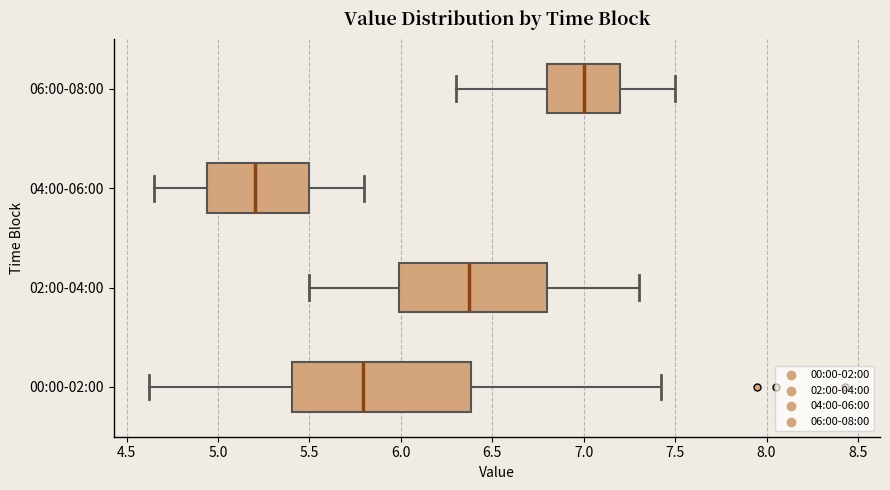

Which box is the widest, from its left edge to its right edge?

00:00-02:00